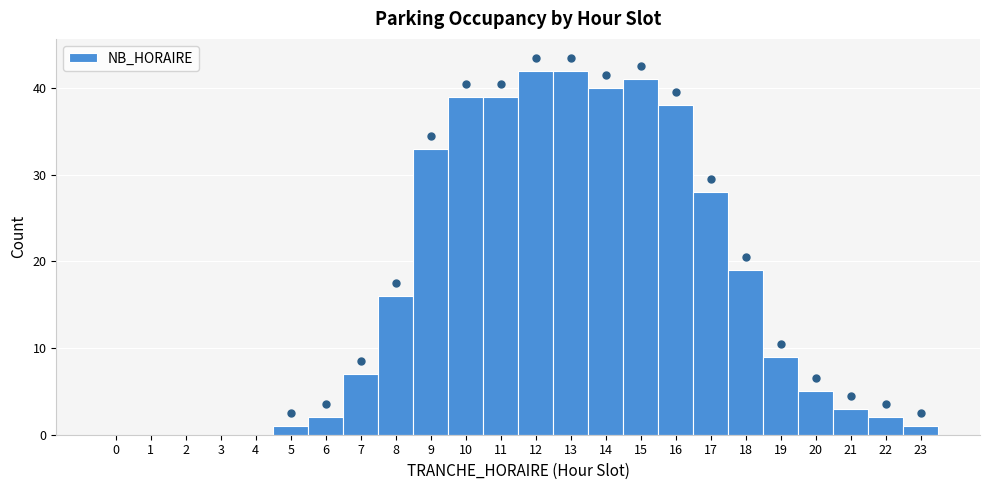

What is the height of the bar covering 13.5 to 14.5 on the x-axis? The values are not printed on the chart, so give them approximately, as read against the axis.

40